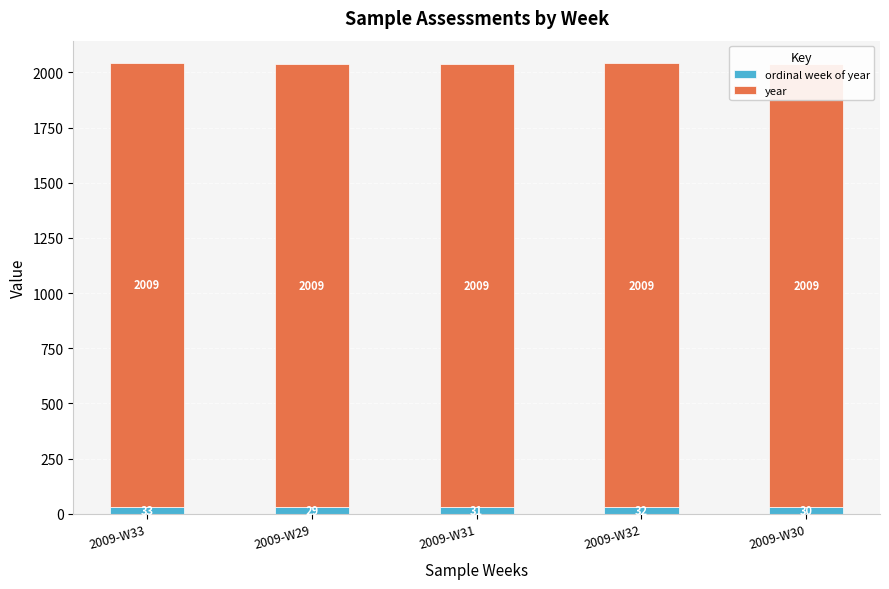

What is the sum of all year values?

10045